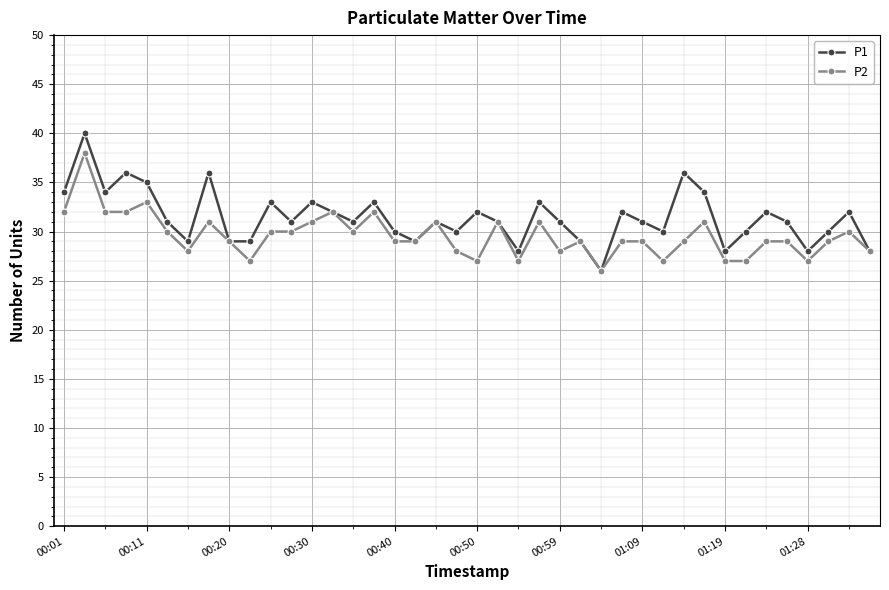

Rank the series by their maximum value, from highest to lowest.

P1, P2